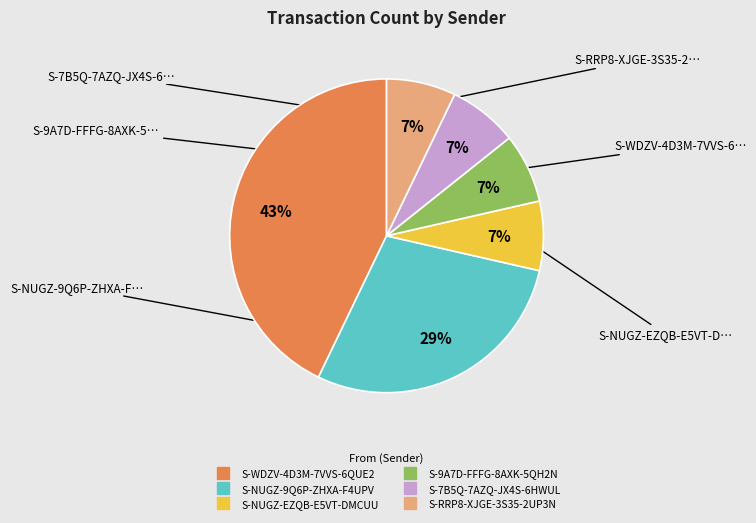

To the nearest percent, what is the combined percentage of S-9A7D-FFFG-8AXK-5QH2N and S-NUGZ-EZQB-E5VT-DMCUU?

14%